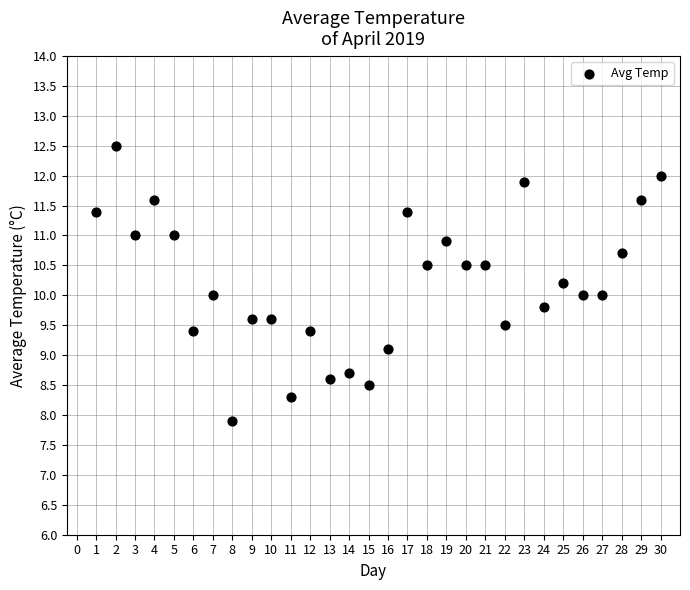

What is the range of Y values (max minus min)?

4.6